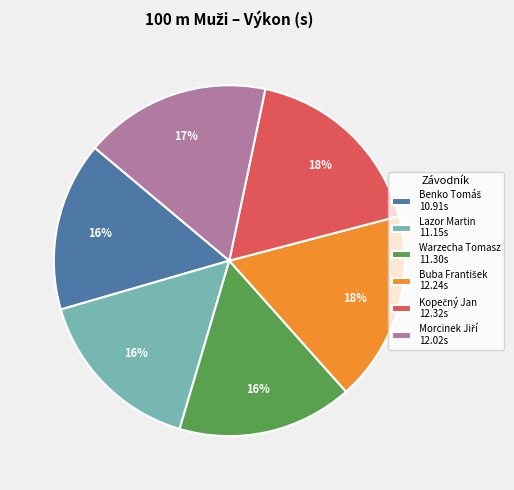

Is Lazor Martin the majority of the pie?

No